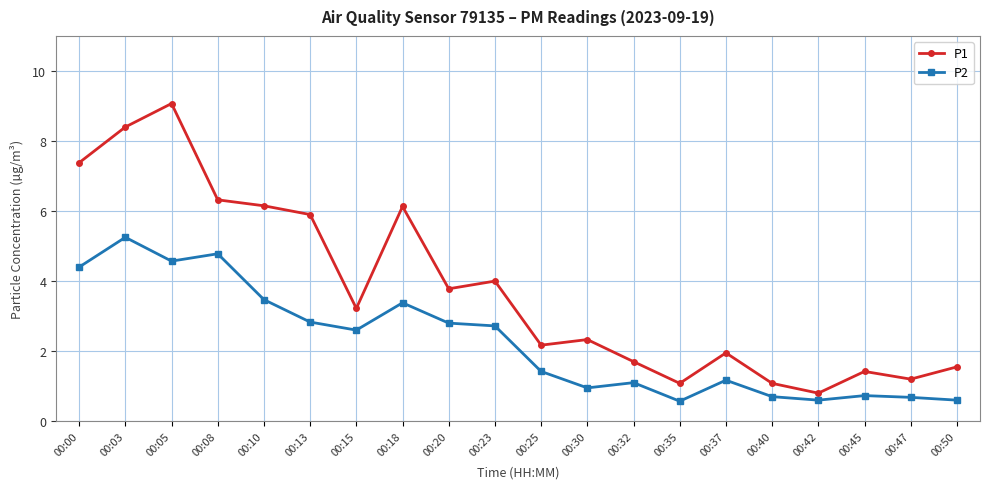

How many values in the P2 series exceed 2?

10